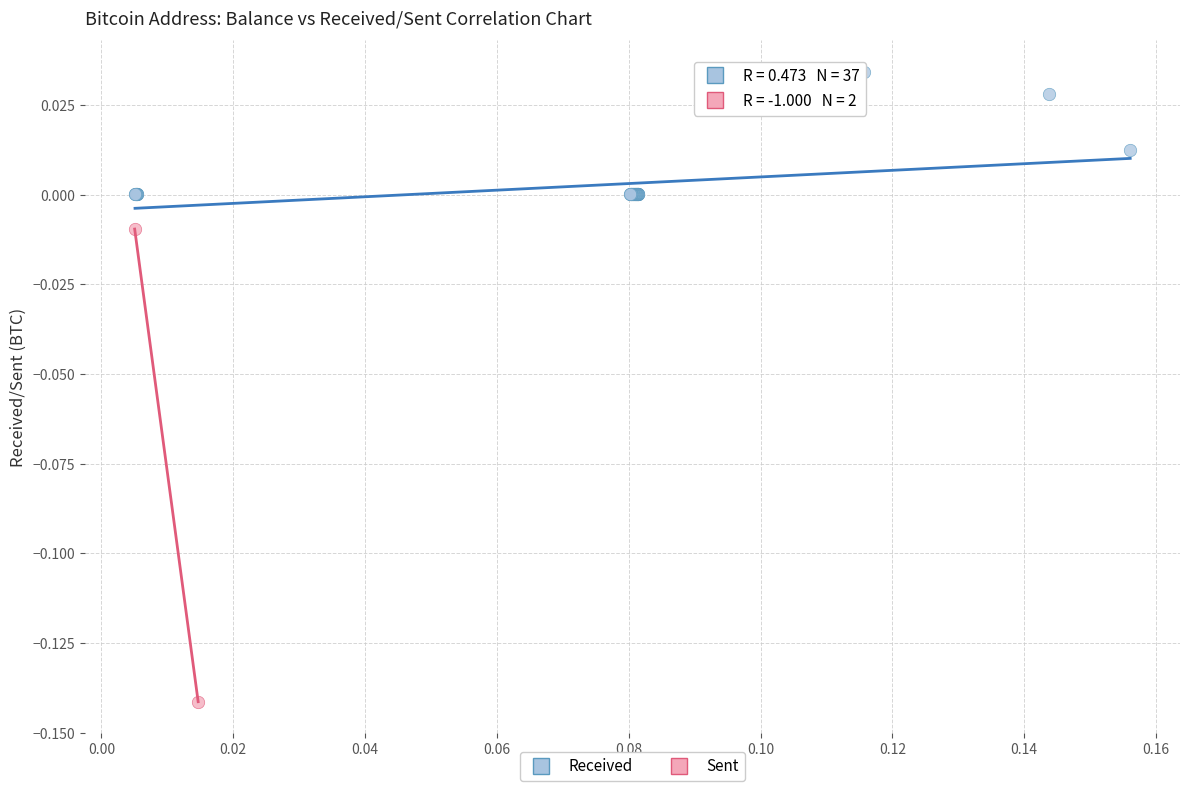

Which series contains the lowest Y value?

Sent